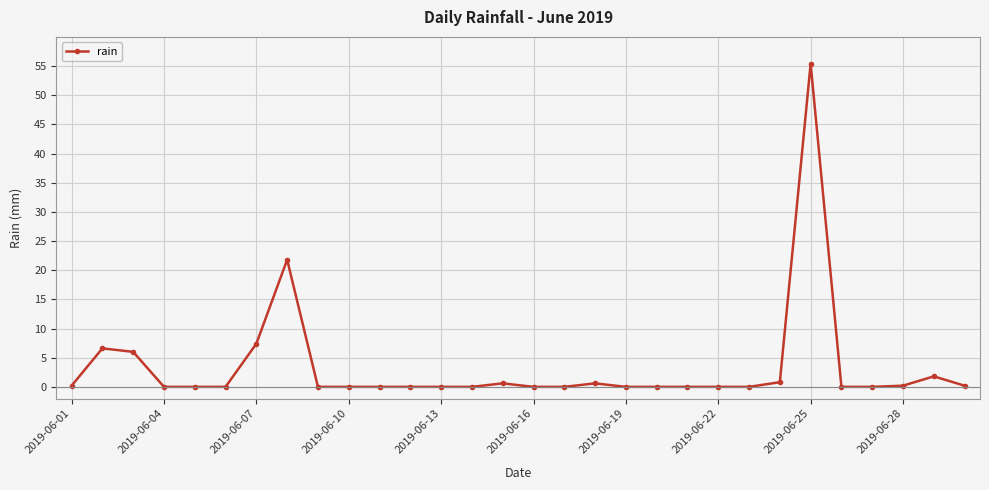

What is the difference between the maximum and minimum values?

55.4